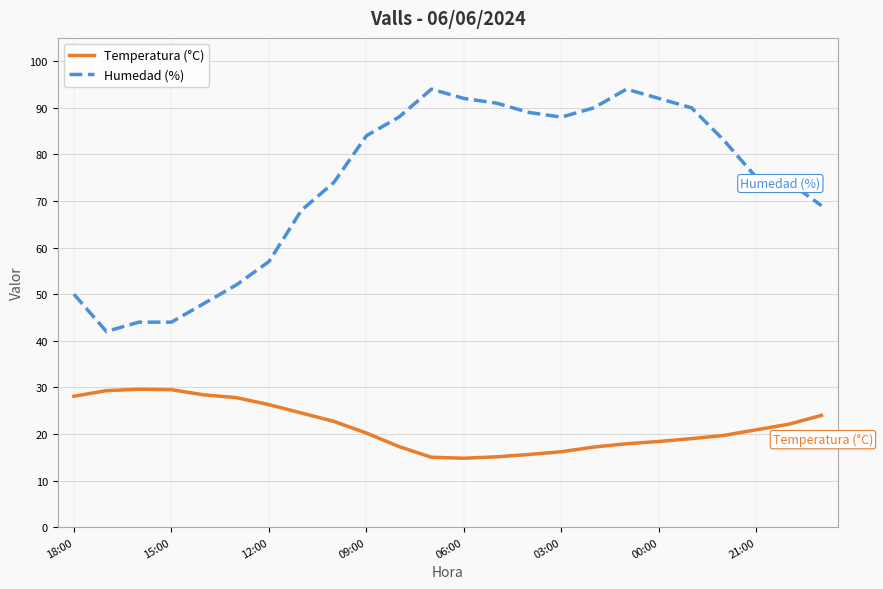

What is the maximum value for Humedad (%)?

94.0